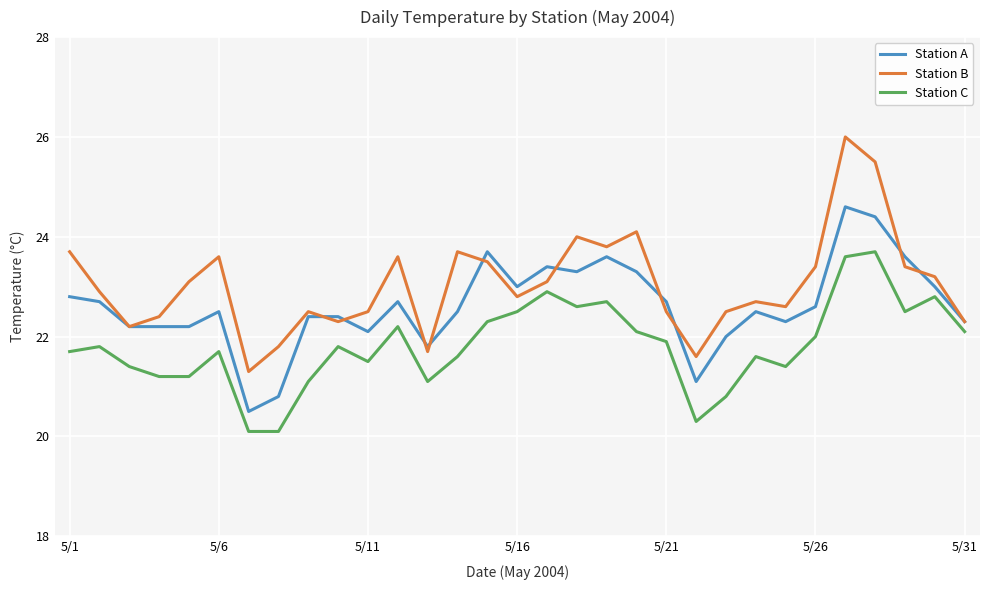

Which series has the largest total across all categories?

Station B